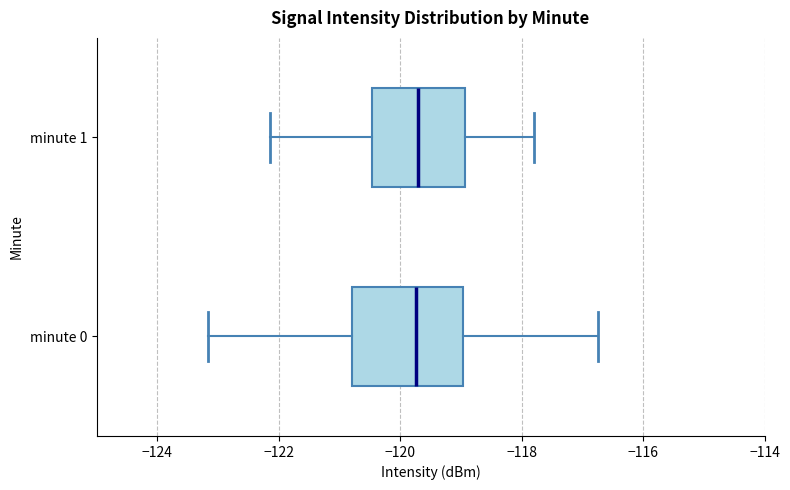

Comparing the boxes themselves (not the whiskers), which one is the widest?

minute 0